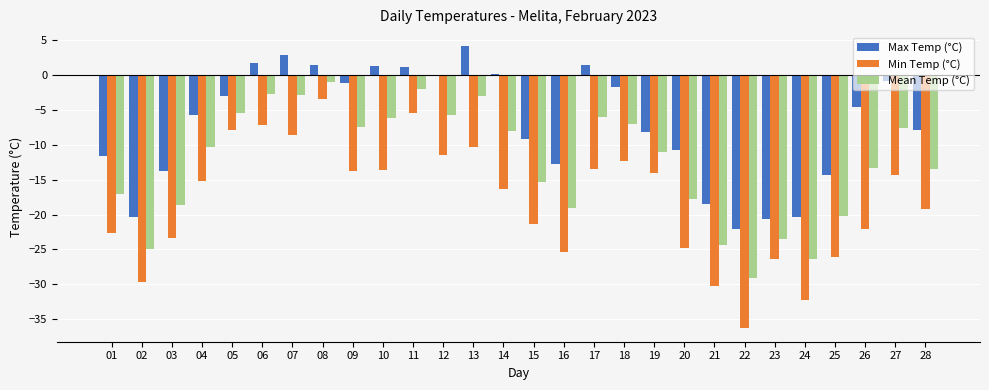

The value of Max Temp (°C) at 09 is -1.1. True or false?

True